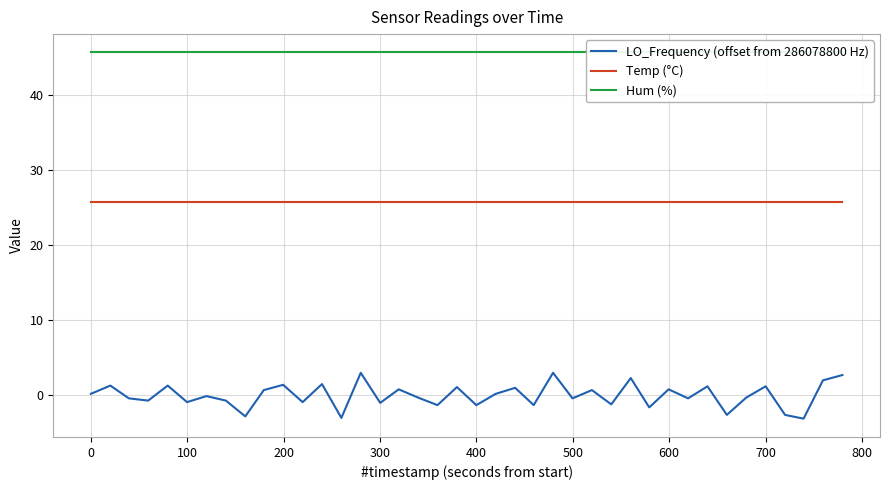

True or false: Temp (°C) and LO_Frequency (offset from 286078800 Hz) intersect in this chart.

False